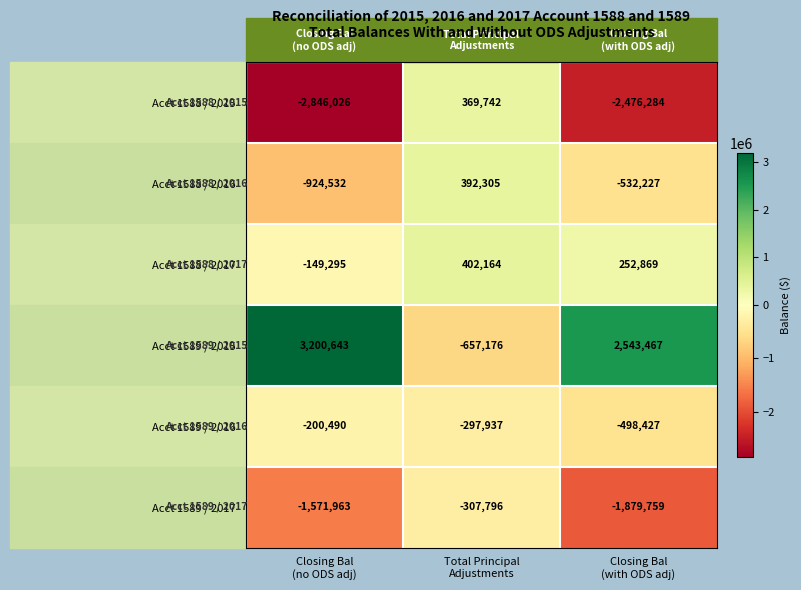

Which series has the largest total across all categories?

Acct 1589 / 2015